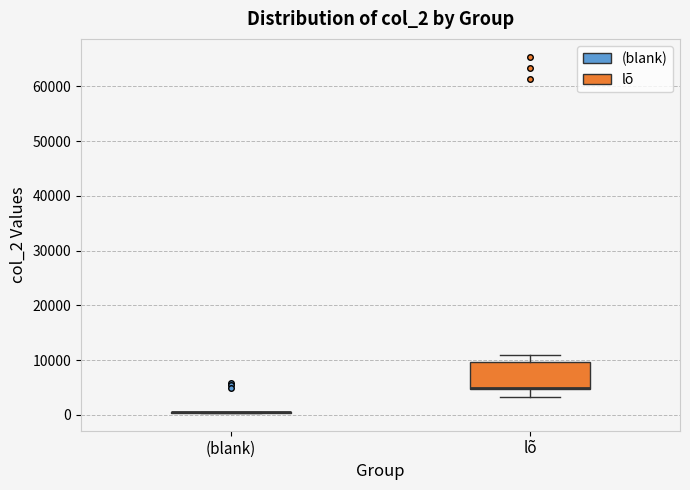

Comparing the boxes themselves (not the whiskers), which one is the tallest?

lõ